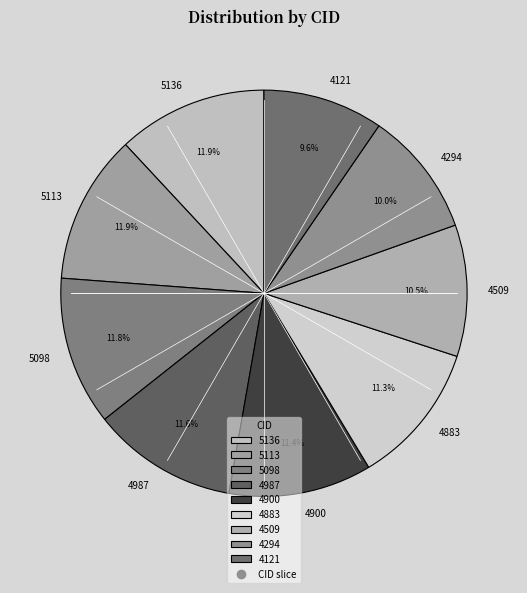

What portion of the pie excludes 5113?

88.1%